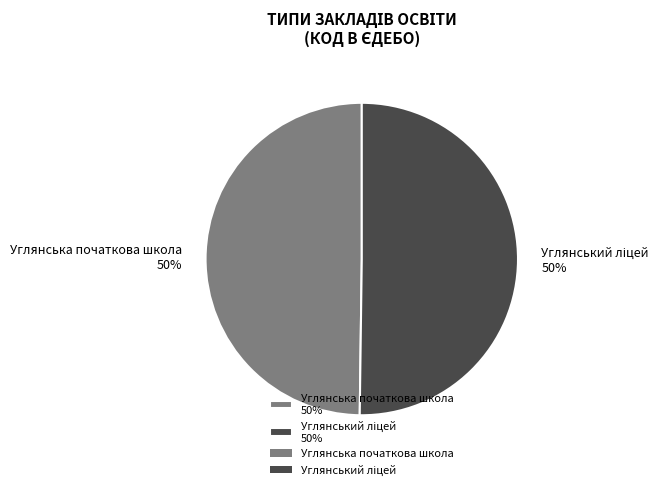

How many segments does this pie chart have?

2